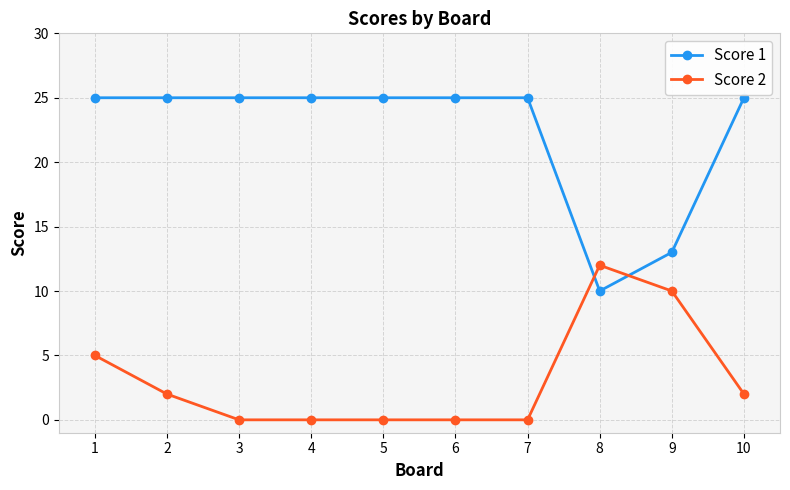

Reading right to left, what are all the values shown in this chart?

Score 1: 10=25	9=13	8=10	7=25	6=25	5=25	4=25	3=25	2=25	1=25
Score 2: 10=2	9=10	8=12	7=0	6=0	5=0	4=0	3=0	2=2	1=5